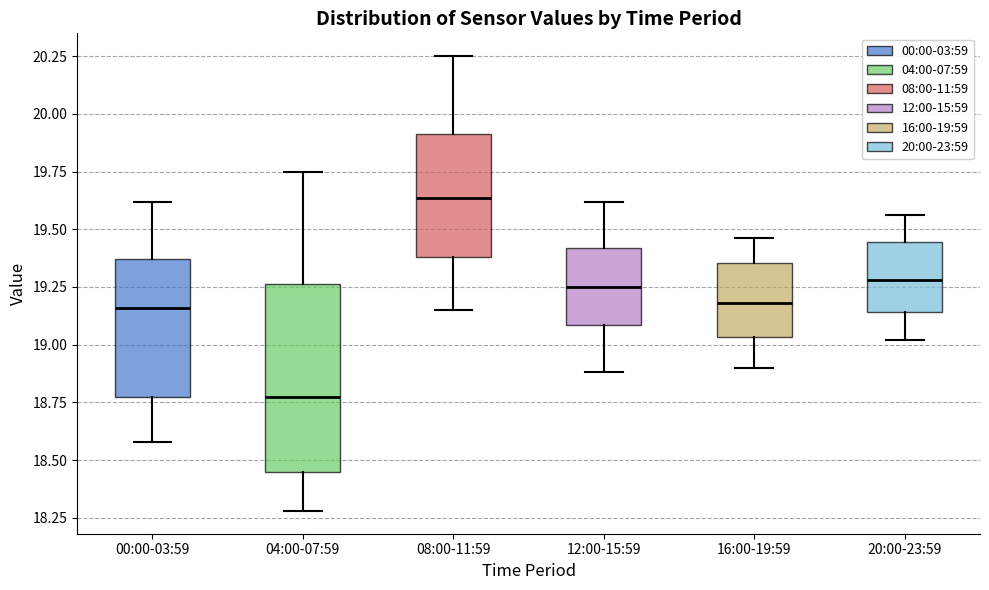

Reading left to right, transcribe this box plot: for each box, give where its median line is, the range the box spans, and where its two whiskers end, as read against the y-axis. The values are not printed on the chart, so give them approximately, as read against the axis.

00:00-03:59: median 19.15, box 18.80 to 19.35, whiskers 18.60 to 19.60
04:00-07:59: median 18.80, box 18.45 to 19.25, whiskers 18.30 to 19.75
08:00-11:59: median 19.65, box 19.40 to 19.90, whiskers 19.15 to 20.25
12:00-15:59: median 19.25, box 19.10 to 19.40, whiskers 18.90 to 19.60
16:00-19:59: median 19.20, box 19.05 to 19.35, whiskers 18.90 to 19.45
20:00-23:59: median 19.30, box 19.15 to 19.45, whiskers 19.00 to 19.55